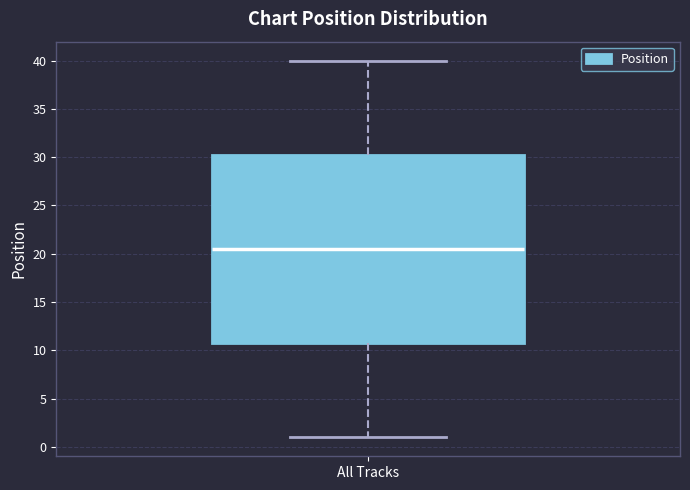

Where does the upper whisker of the box for All Tracks end on the y-axis? The values are not printed on the chart, so give them approximately, as read against the axis.

40.0